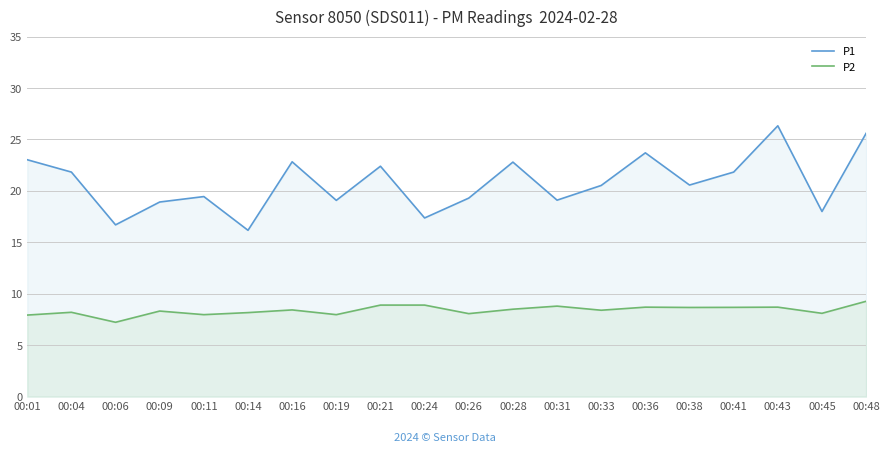

What is the maximum value shown in the chart?

26.3